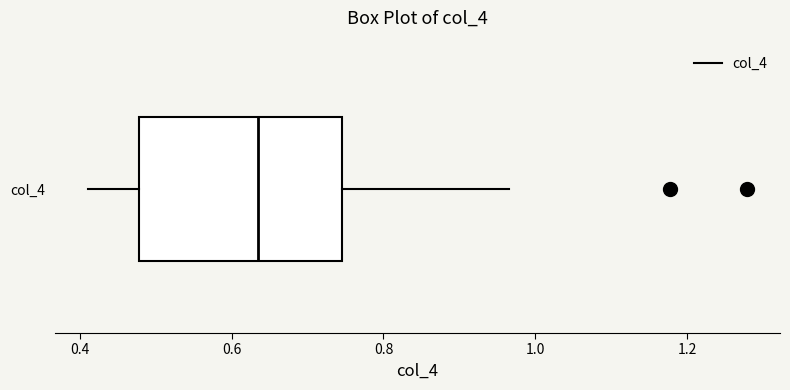

Transcribe this box plot: give where the median line is, the range the box spans, and where the two whiskers end, as read against the x-axis. The values are not printed on the chart, so give them approximately, as read against the axis.

median 0.64, box 0.48 to 0.74, whiskers 0.42 to 0.96